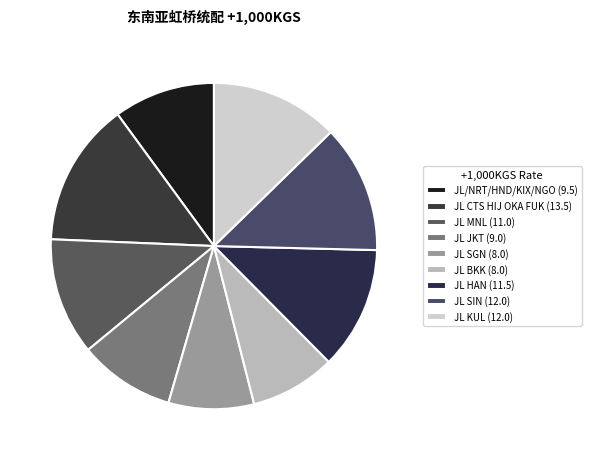

Is there any slice that represents more than half of the pie?

No